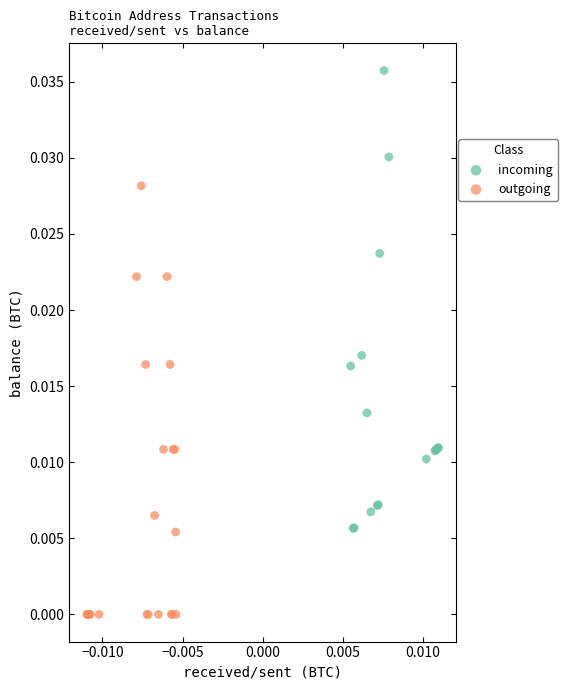

What are all the series names shown in the legend?

incoming, outgoing